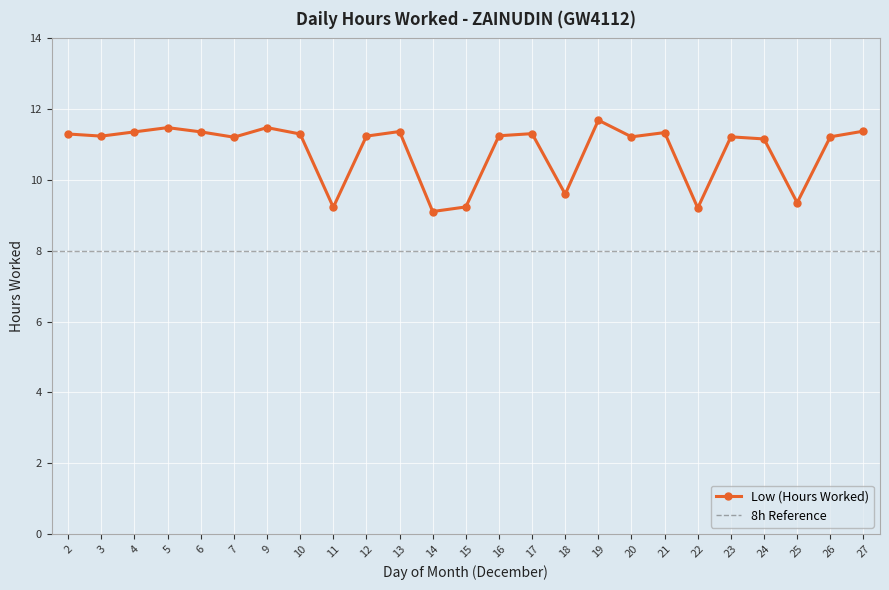

True or false: the data has more than 0 interior local peaks.

True